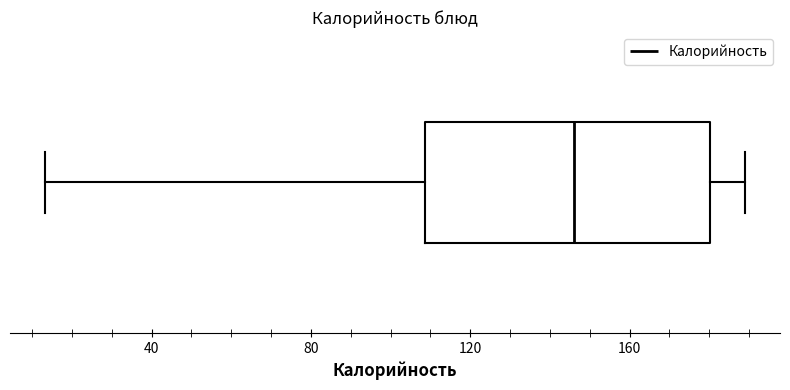

Where is the right edge of the box on the x-axis? The values are not printed on the chart, so give them approximately, as read against the axis.

180